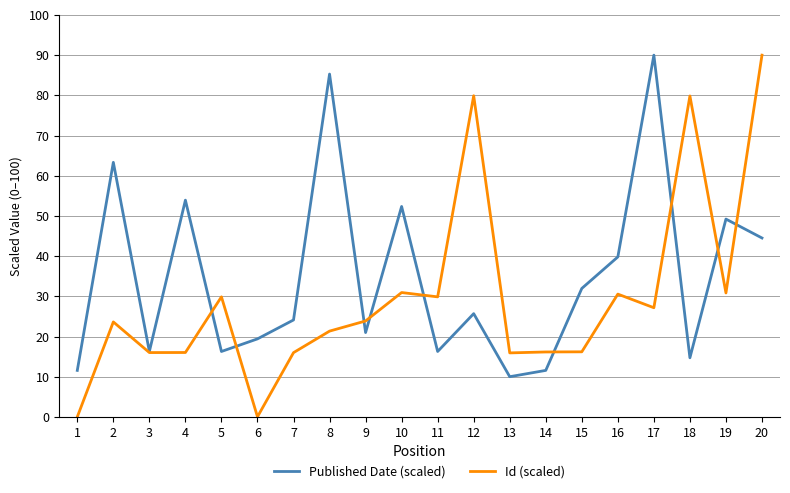

What is the average value of the Id (scaled) series?

29.7